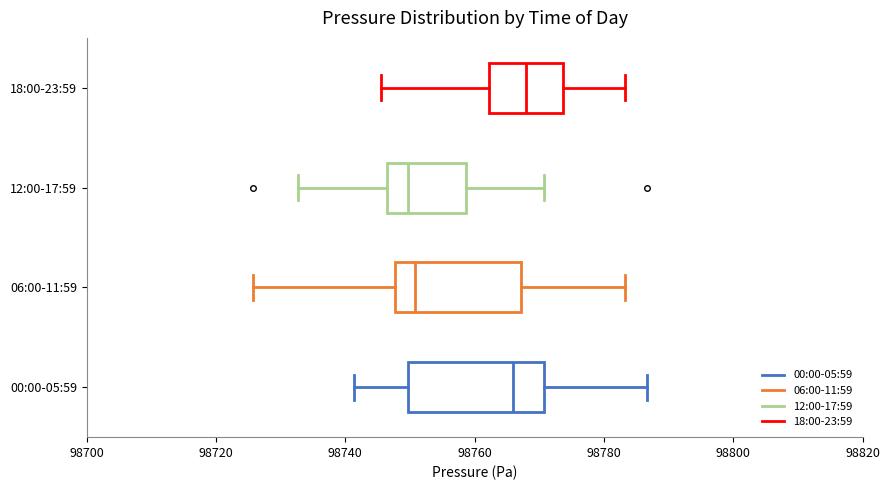

Reading bottom to top, transcribe this box plot: for each box, give where its median line is, the range the box spans, and where its two whiskers end, as read against the x-axis. The values are not printed on the chart, so give them approximately, as read against the axis.

00:00-05:59: median 98766, box 98750 to 98770, whiskers 98742 to 98786
06:00-11:59: median 98750, box 98748 to 98768, whiskers 98726 to 98784
12:00-17:59: median 98750, box 98746 to 98758, whiskers 98732 to 98770
18:00-23:59: median 98768, box 98762 to 98774, whiskers 98746 to 98784